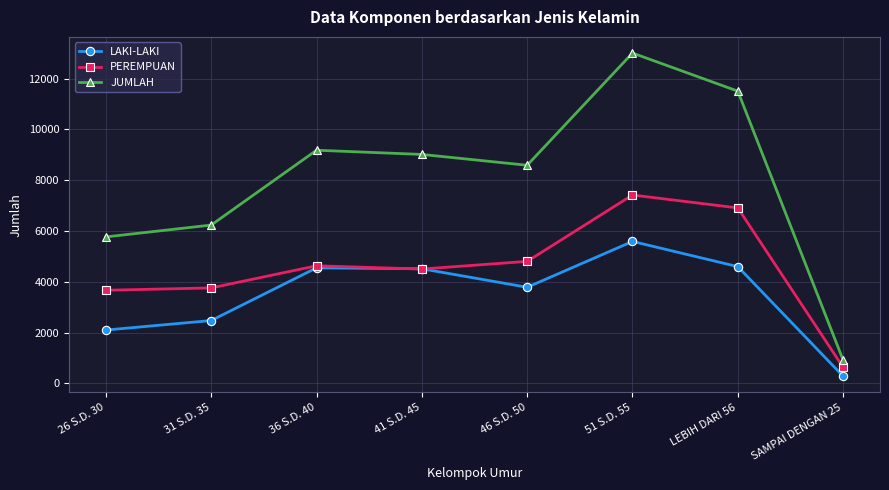

What are all the series names shown in the legend?

LAKI-LAKI, PEREMPUAN, JUMLAH